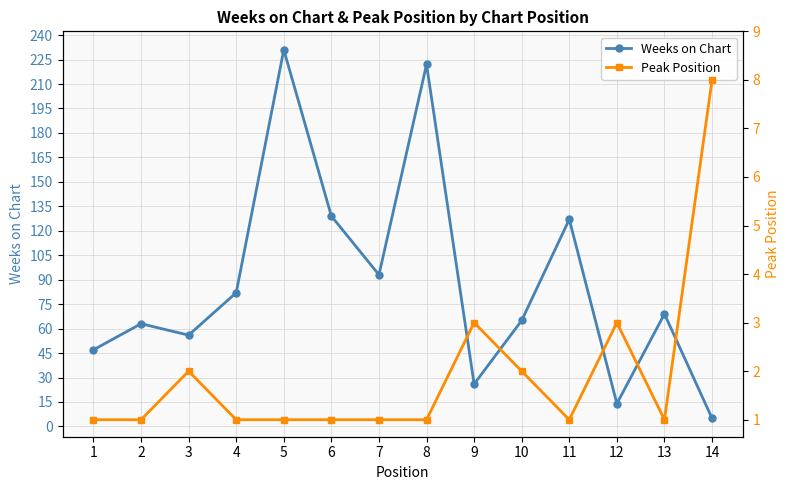

Rank the categories by Peak Position value from highest to lowest.

14, 9, 12, 3, 10, 1, 2, 4, 5, 6, 7, 8, 11, 13